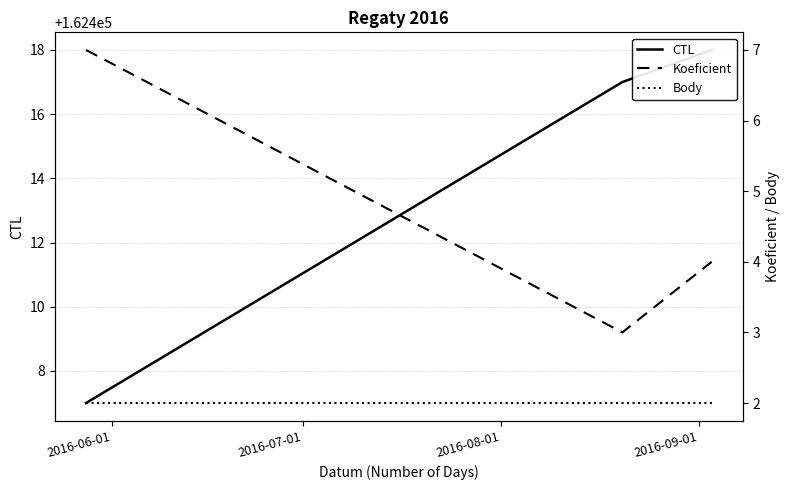

Which series has the largest total across all categories?

CTL